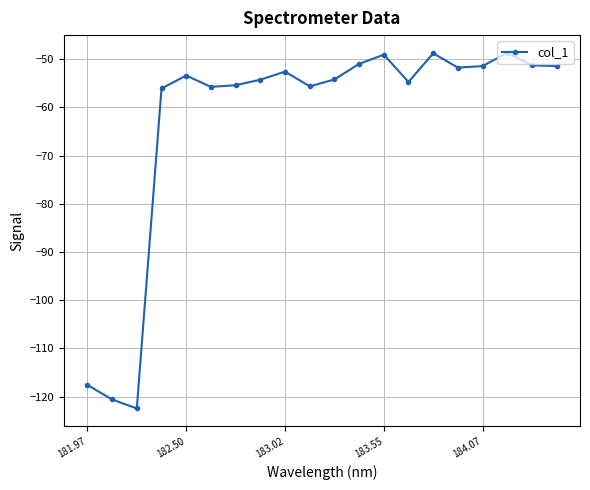

True or false: the data has more than 2 interior local peaks.

True